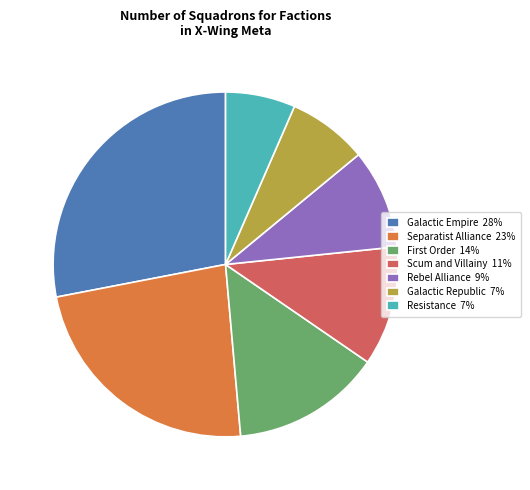

How many slices are in this pie chart?

7